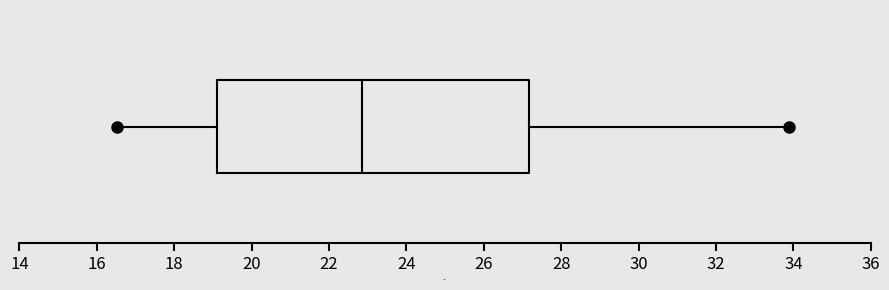

Where is the right edge of the box on the x-axis? The values are not printed on the chart, so give them approximately, as read against the axis.

27.2